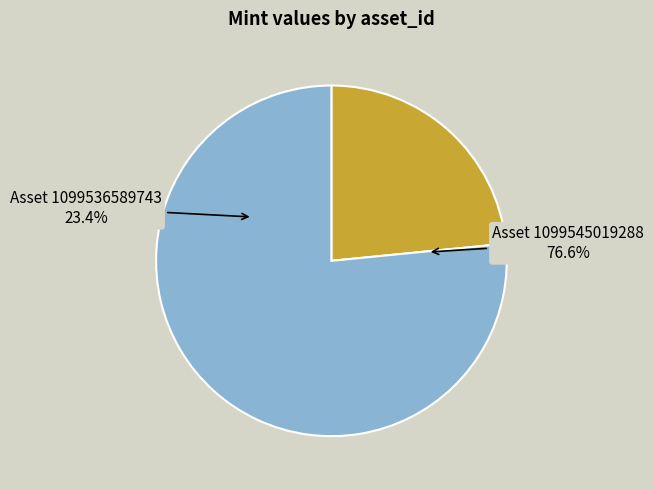

Rank the categories by value from highest to lowest.

1099545019288, 1099536589743